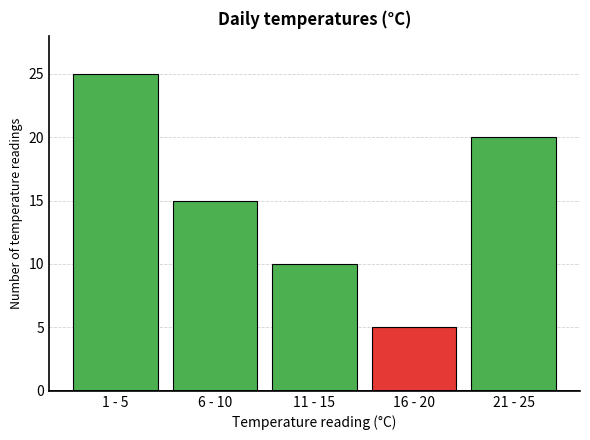

Reading left to right, what are all the values shown in this chart?

25	15	10	5	20